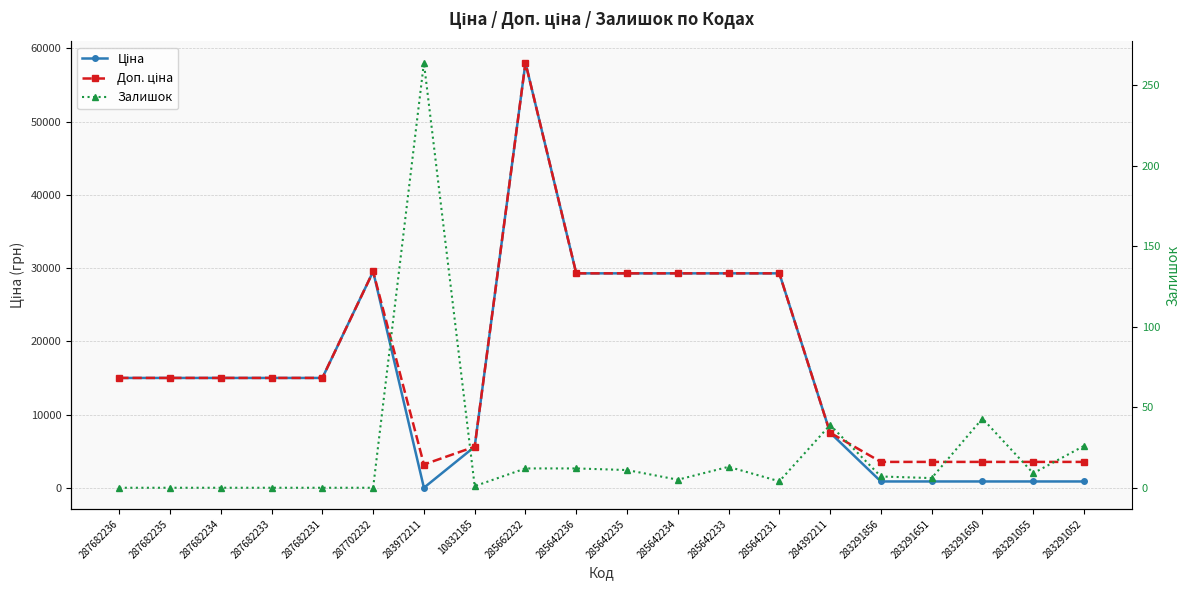

Where is the first local maximum for Ціна?

287702232